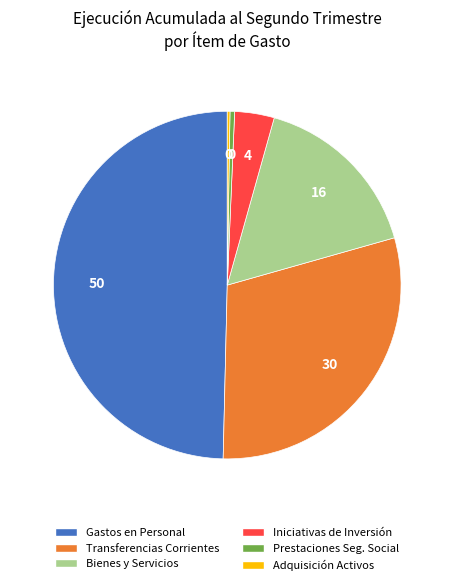

The Bienes y Servicios slice represents 9% of the pie. True or false?

False